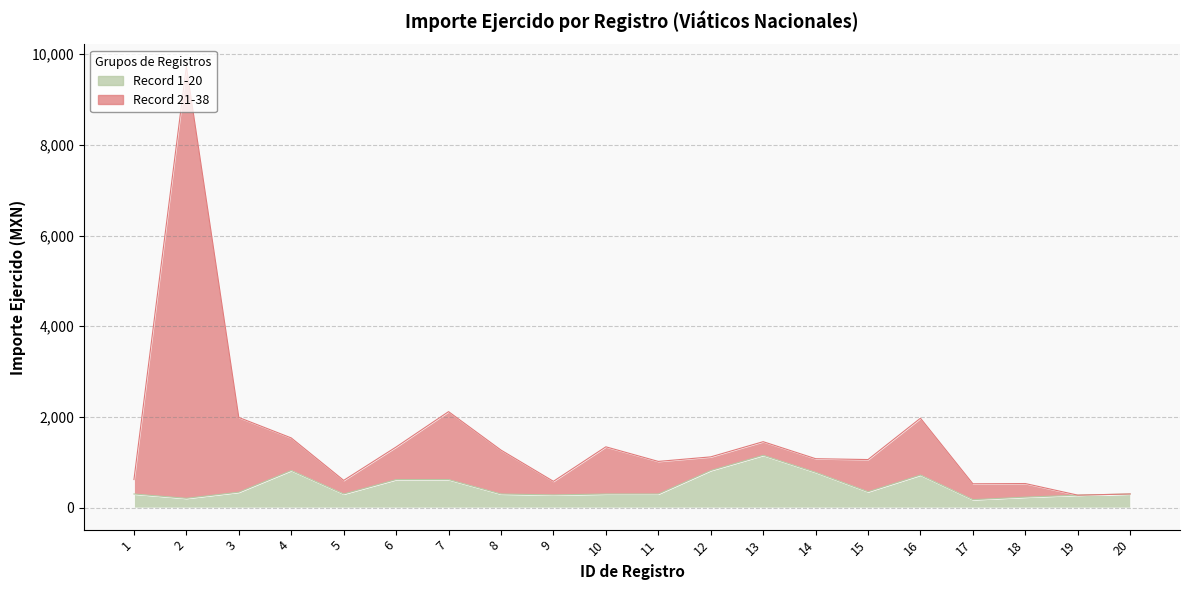

In Record 1-20, how many points are lower than both neighbors (excluding endpoints)?

5